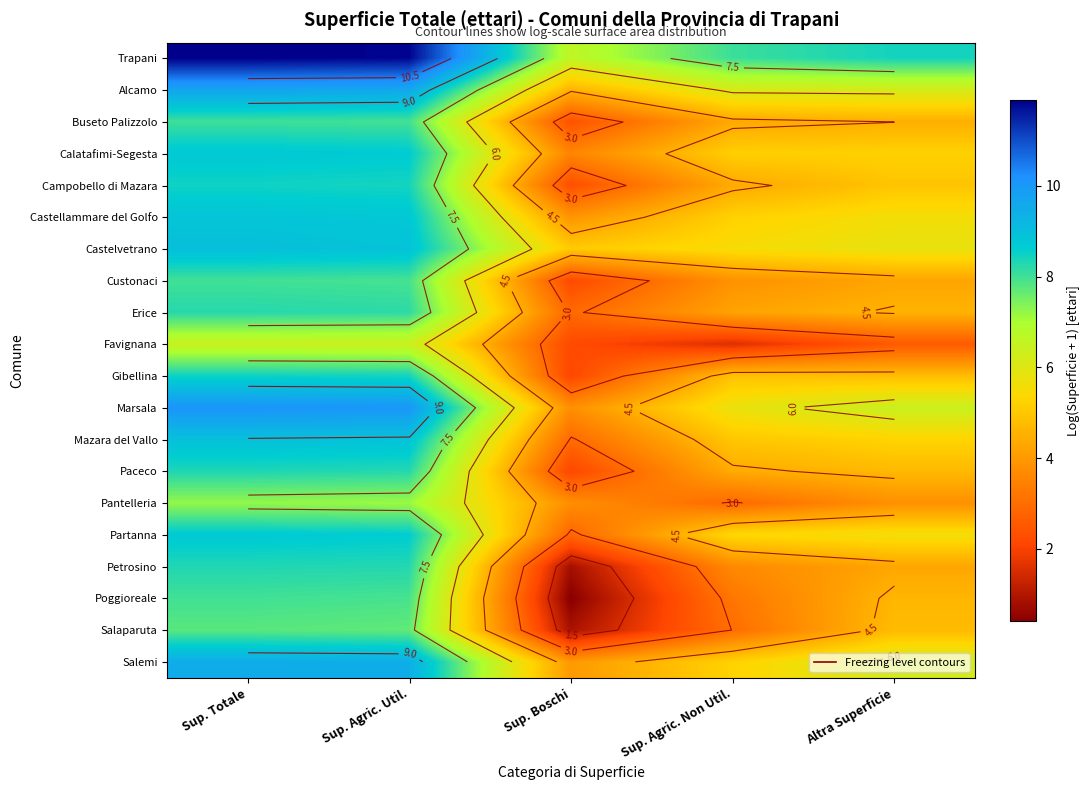

How many values in the Paceco series exceed 4?

4